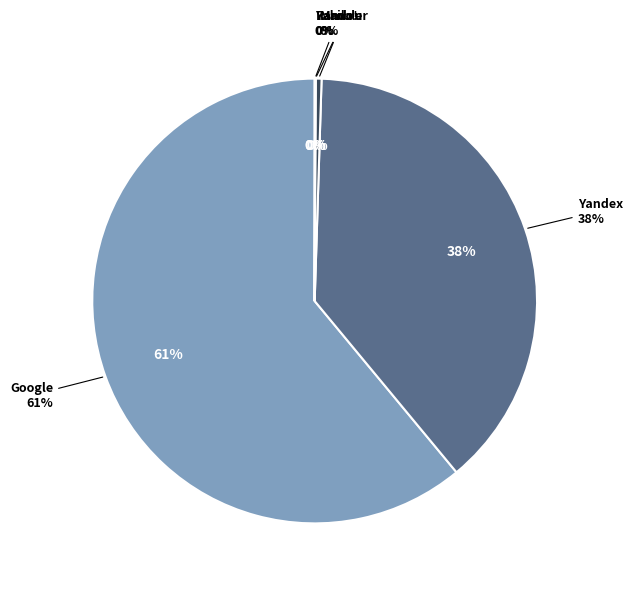

What is the change in value from Yandex-Img to Yahoo!?

-129